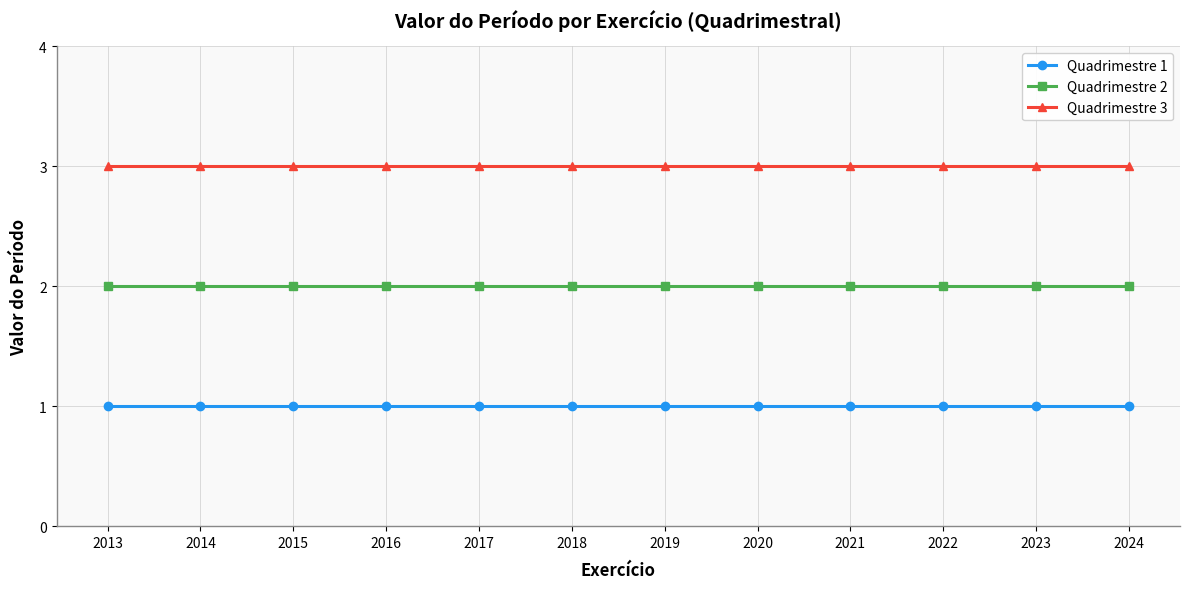

Rank the series at 2018 from lowest to highest value.

Quadrimestre 1, Quadrimestre 2, Quadrimestre 3